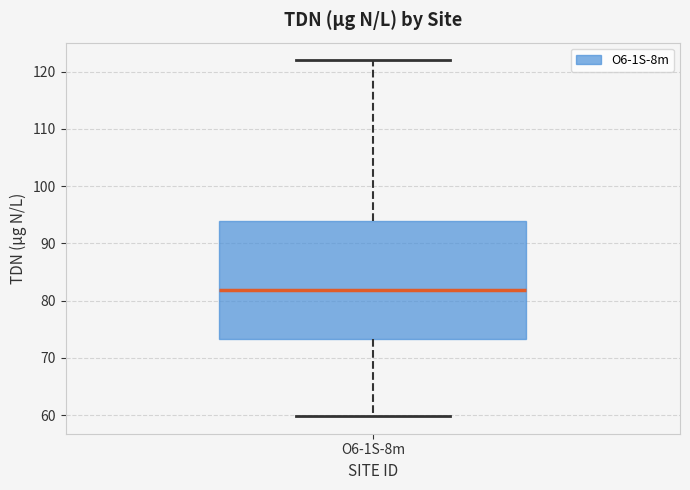

Where does the upper whisker of the box for O6-1S-8m end on the y-axis? The values are not printed on the chart, so give them approximately, as read against the axis.

122